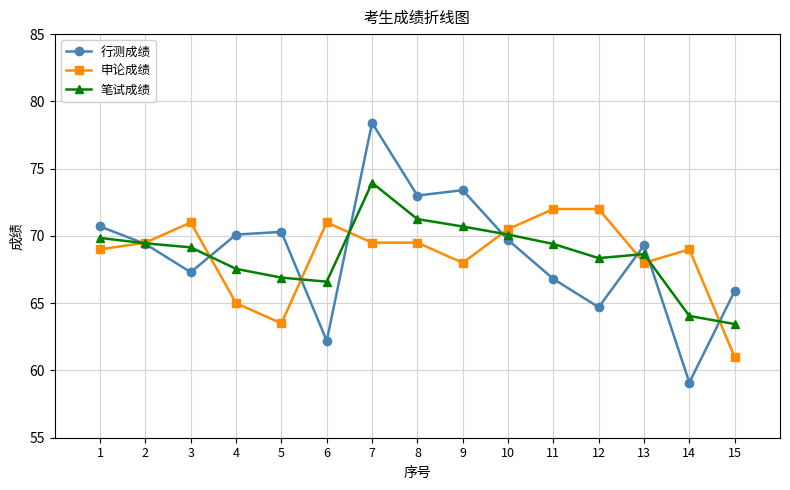

After their last crossing, which series has the higher values: 行测成绩 or 笔试成绩?

行测成绩